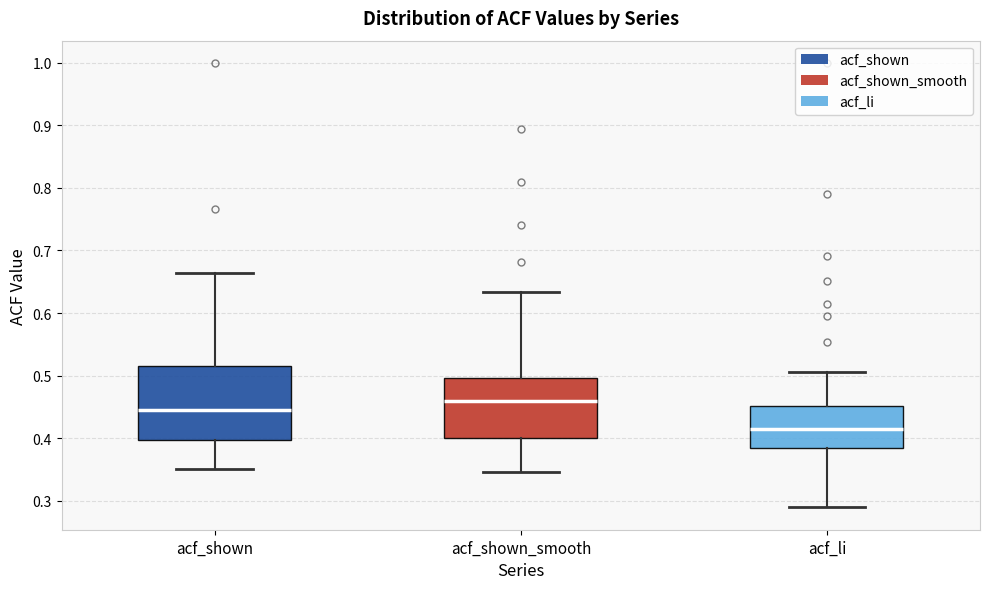

Which box has the highest median line?

acf_shown_smooth